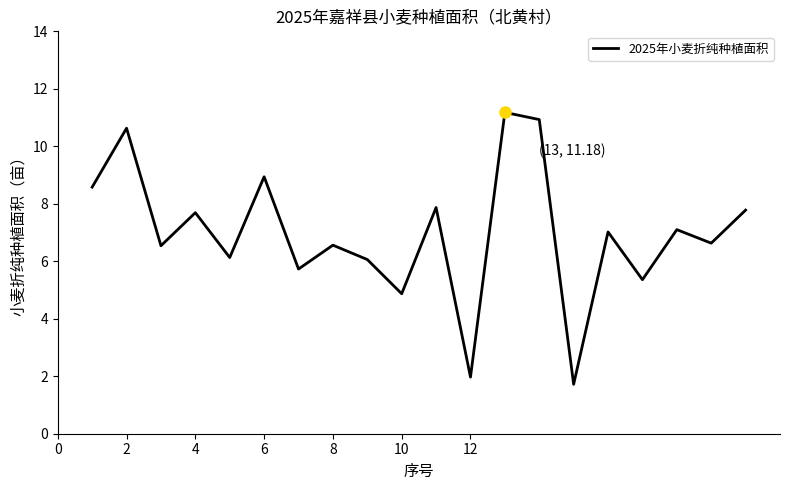

What is the smallest value displayed?

1.7